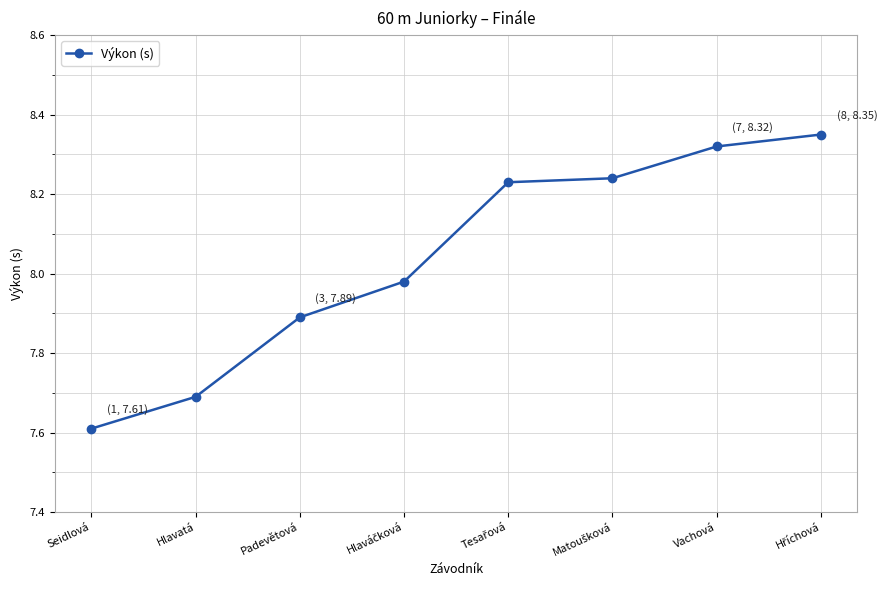

Read the value at Padevětová.

7.9